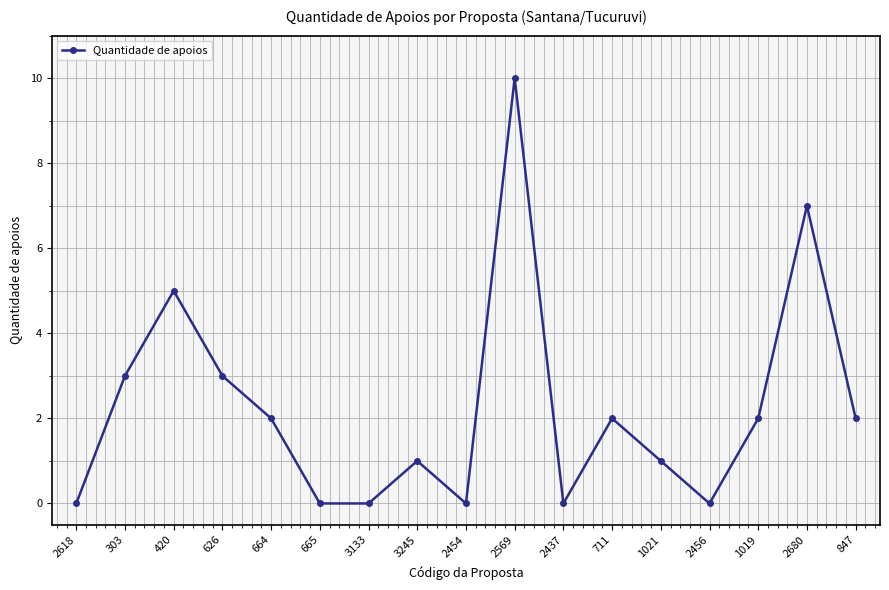

How many points are higher than both their immediate neighbors (excluding endpoints)?

5